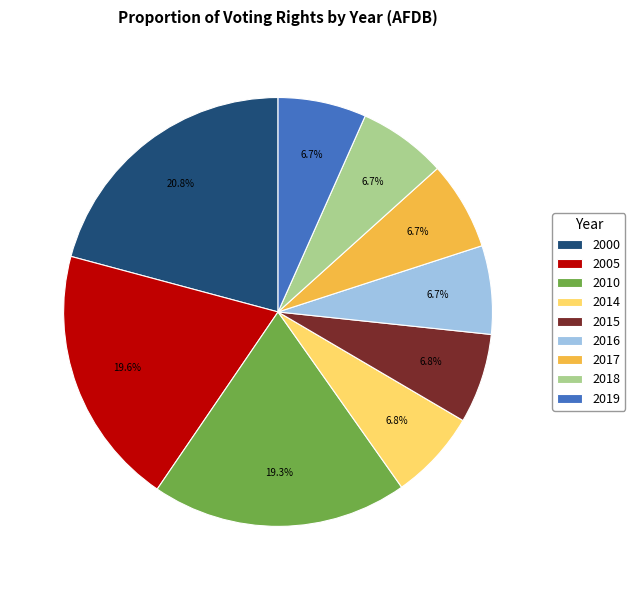

True or false: 2005 accounts for 8% of the total.

False